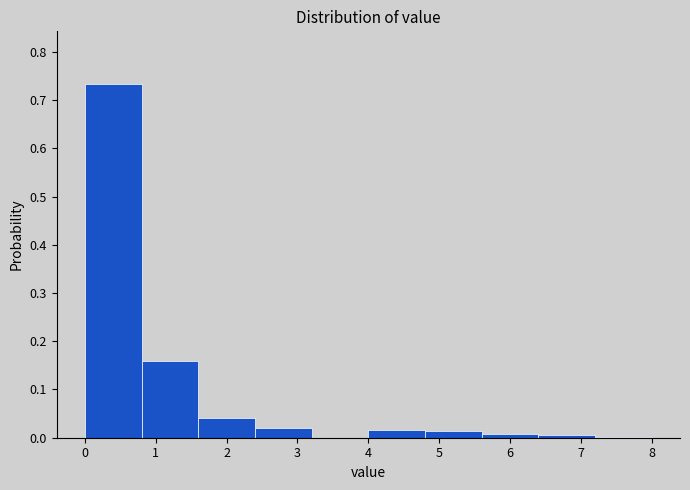

Which range on the x-axis has the tallest bar?

0.0 to 0.8